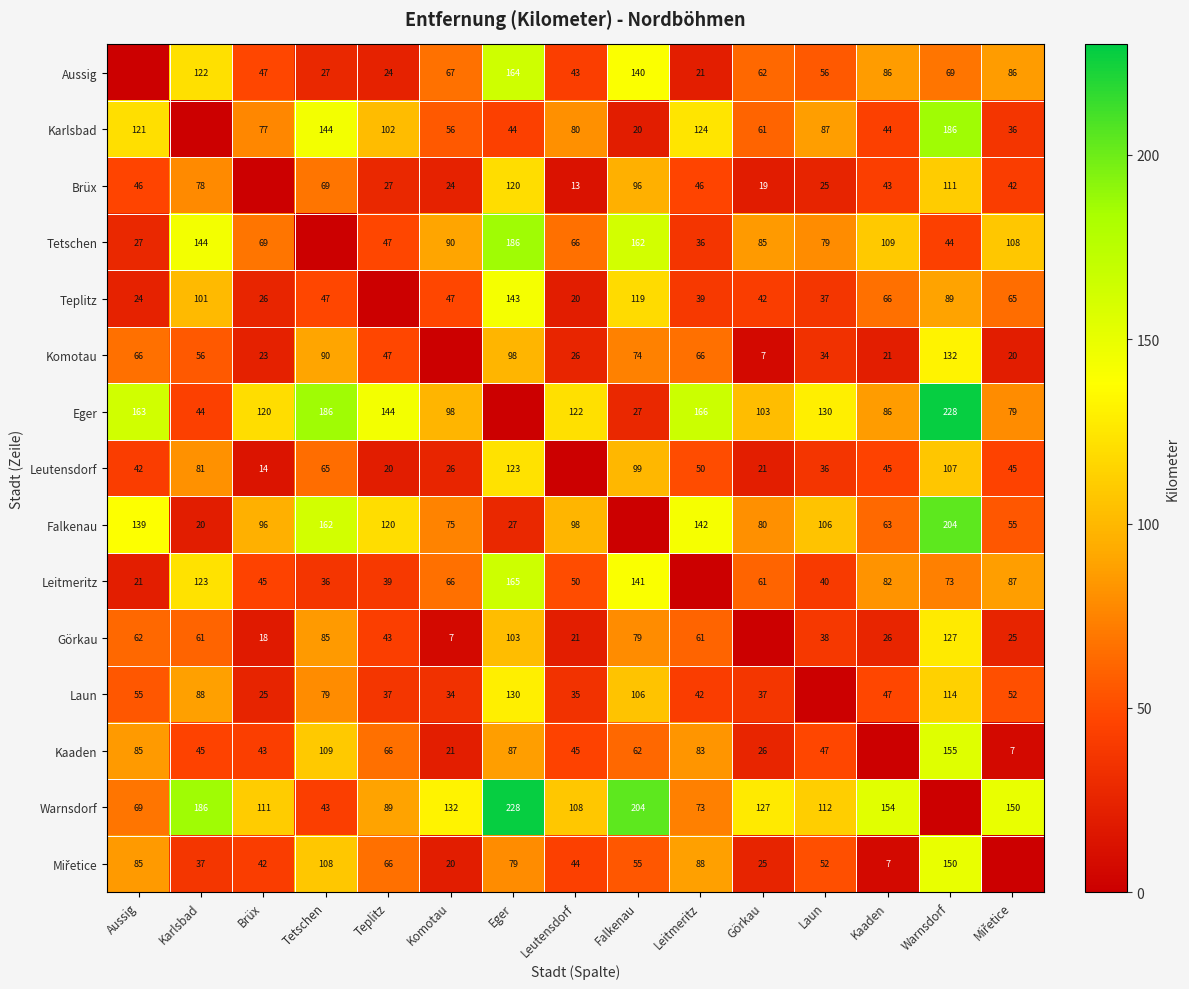

Is the value of Komotau at Eger greater than the value of Kaaden at Görkau?

Yes